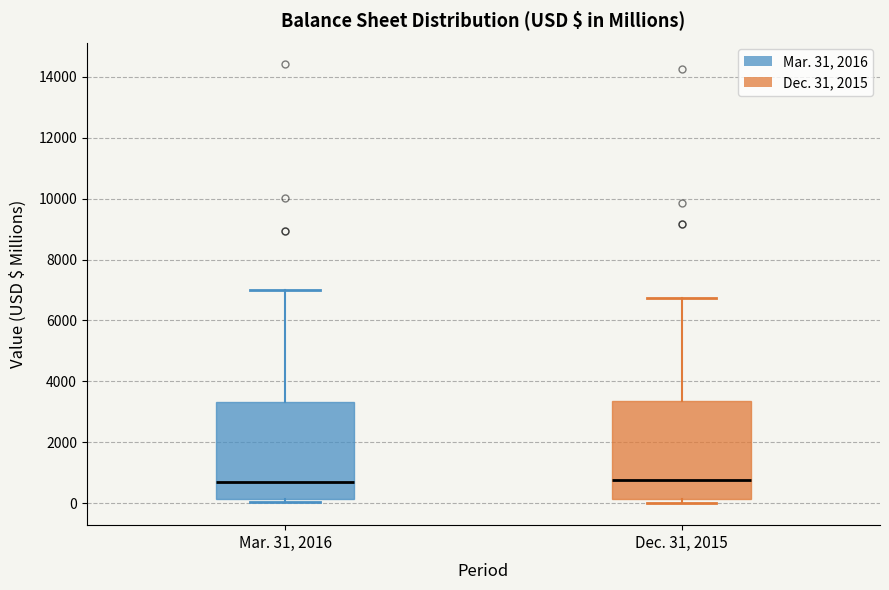

Reading left to right, read every box against the y-axis: the position of its median line, the range the box covers, and the ends of its whiskers. The values are not printed on the chart, so give them approximately, as read against the axis.

Mar. 31, 2016: median 800, box 200 to 3400, whiskers 0 to 7000
Dec. 31, 2015: median 800, box 200 to 3400, whiskers 0 to 6800